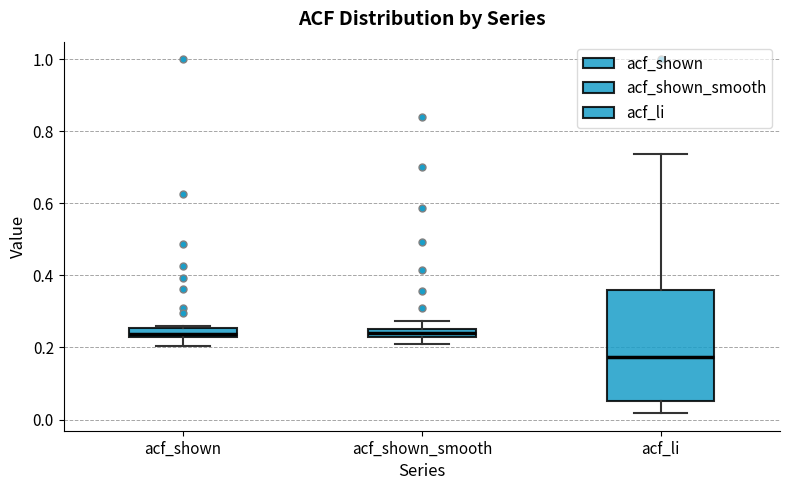

Which box is the tallest, from its lower edge to its upper edge?

acf_li